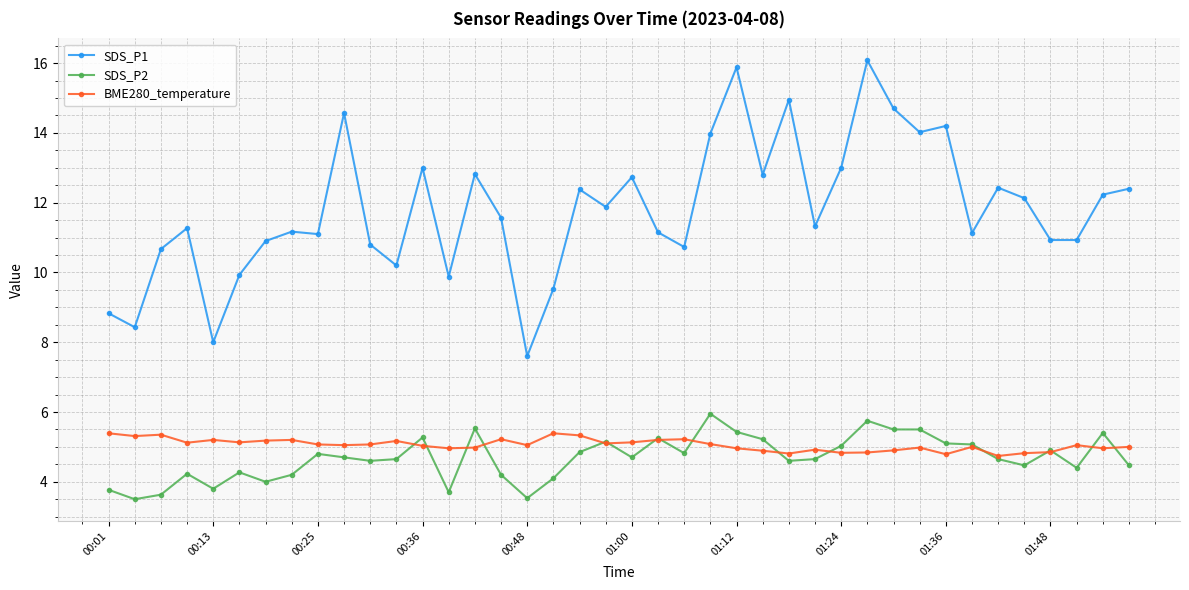

Which series has the largest total across all categories?

SDS_P1